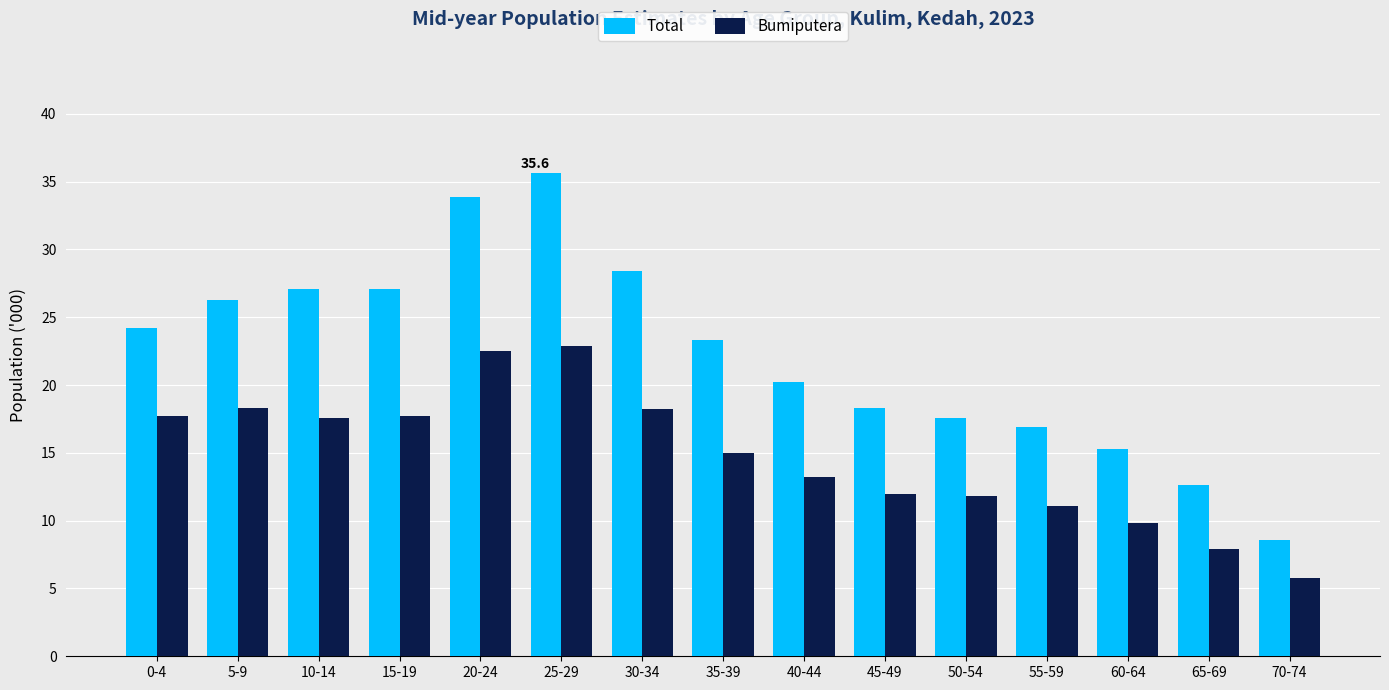

Which category has the lowest value in the Total series?

70-74